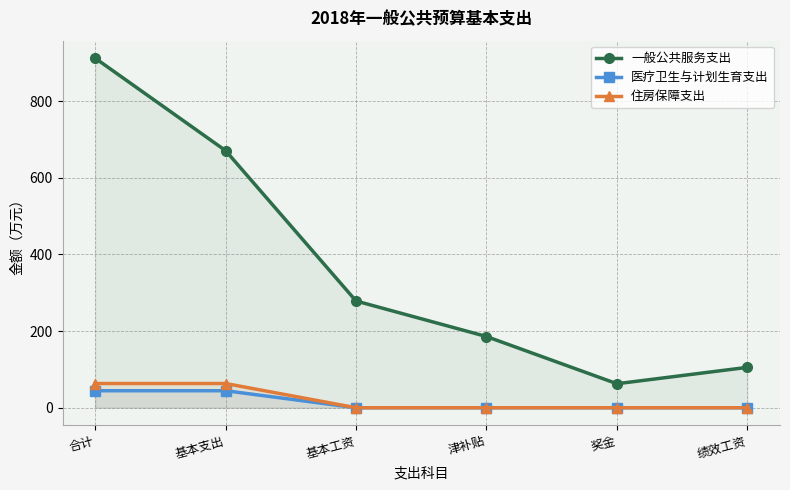

True or false: 一般公共服务支出 has a value of 292.9 at 津补贴.

False